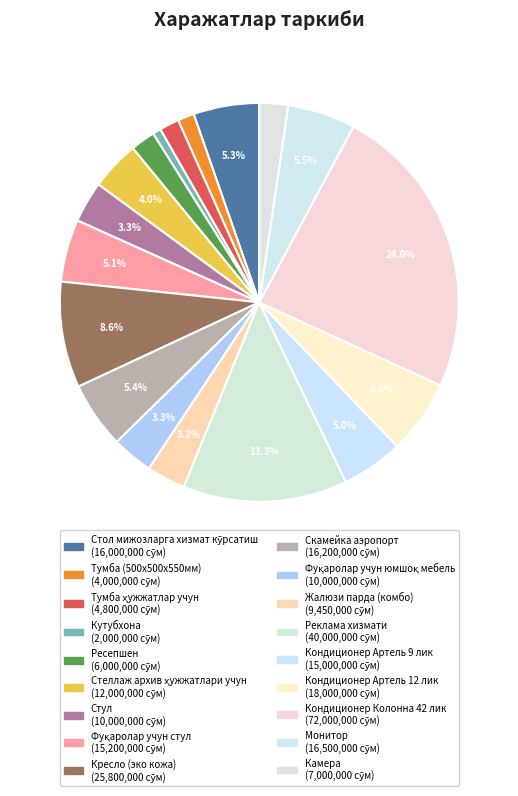

How many segments does this pie chart have?

18